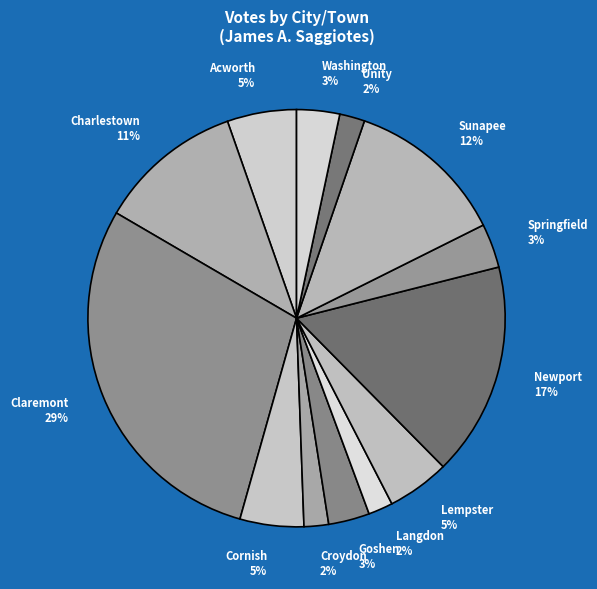

To the nearest percent, what is the difference between the Cornish and Claremont slice percentages?

24%